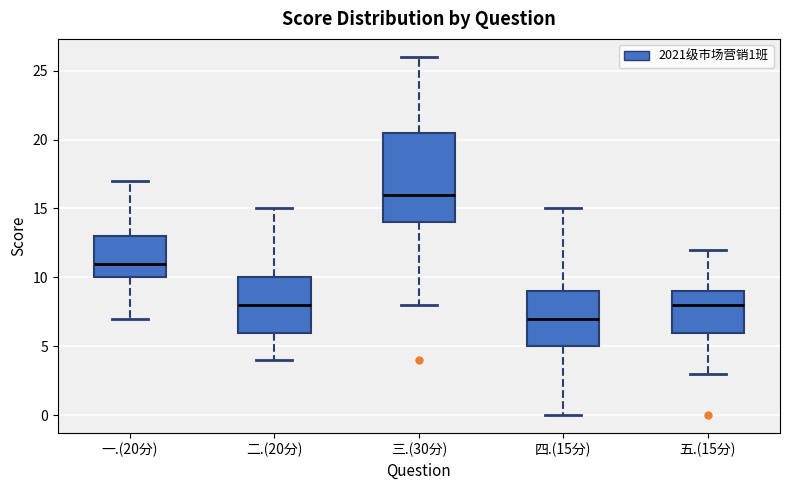

Which box has the highest median line?

三.(30分)